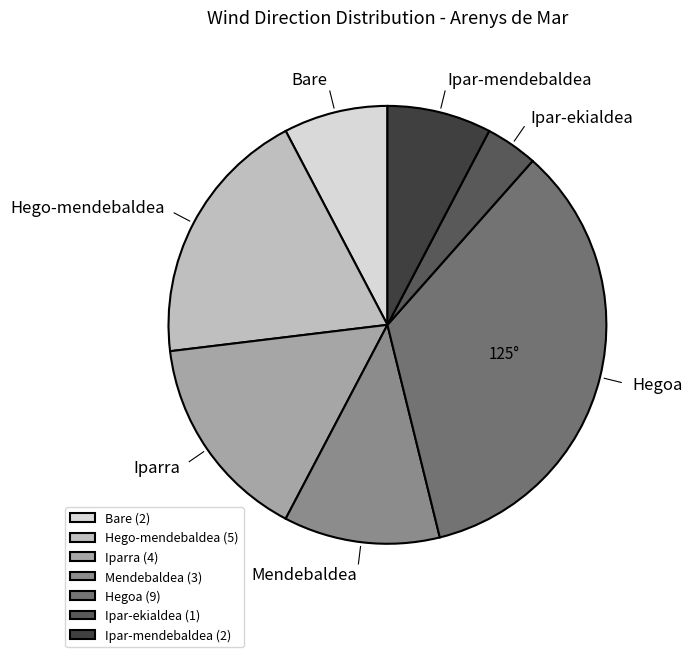

How many segments does this pie chart have?

7